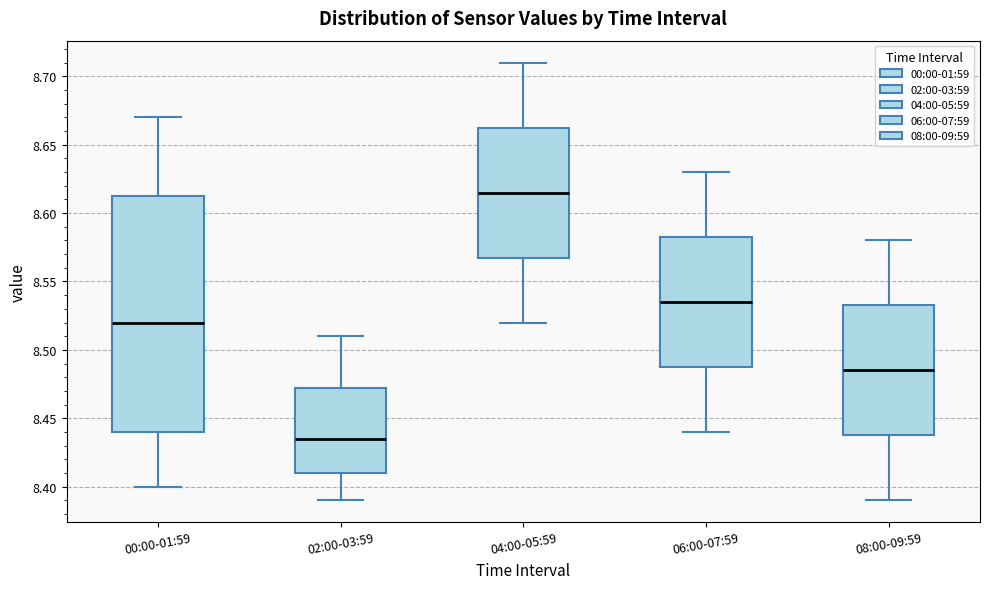

Where does the median line of the box for 06:00-07:59 sit on the y-axis? The values are not printed on the chart, so give them approximately, as read against the axis.

8.535